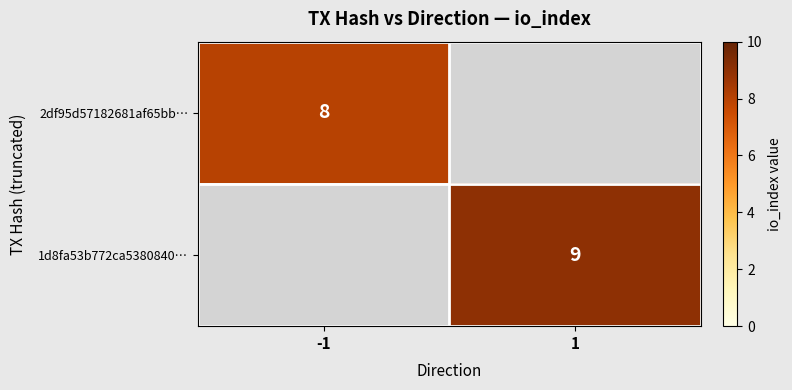

The 2df95d57182681af65bb… series shows 14 at -1. True or false?

False